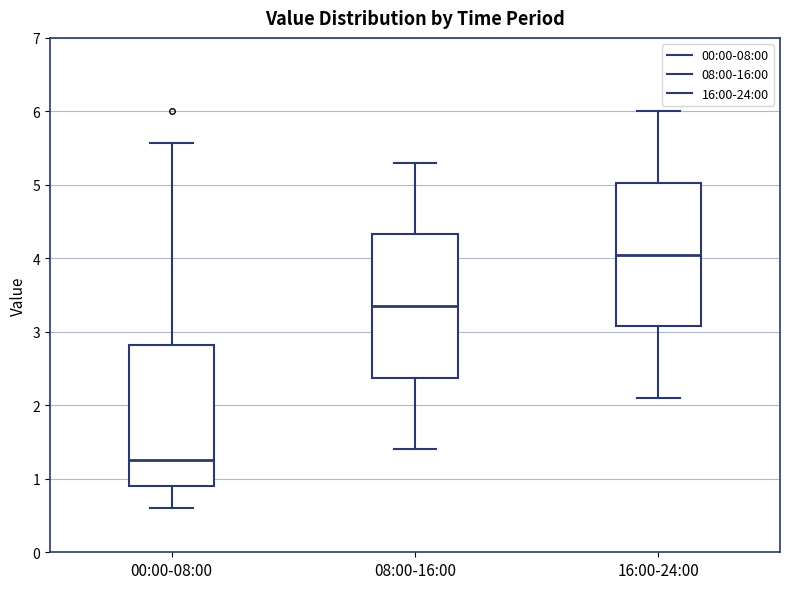

Reading left to right, transcribe this box plot: for each box, give where its median line is, the range the box spans, and where its two whiskers end, as read against the y-axis. The values are not printed on the chart, so give them approximately, as read against the axis.

00:00-08:00: median 1.3, box 0.9 to 2.8, whiskers 0.6 to 5.6
08:00-16:00: median 3.4, box 2.4 to 4.3, whiskers 1.4 to 5.3
16:00-24:00: median 4.1, box 3.1 to 5.0, whiskers 2.1 to 6.0